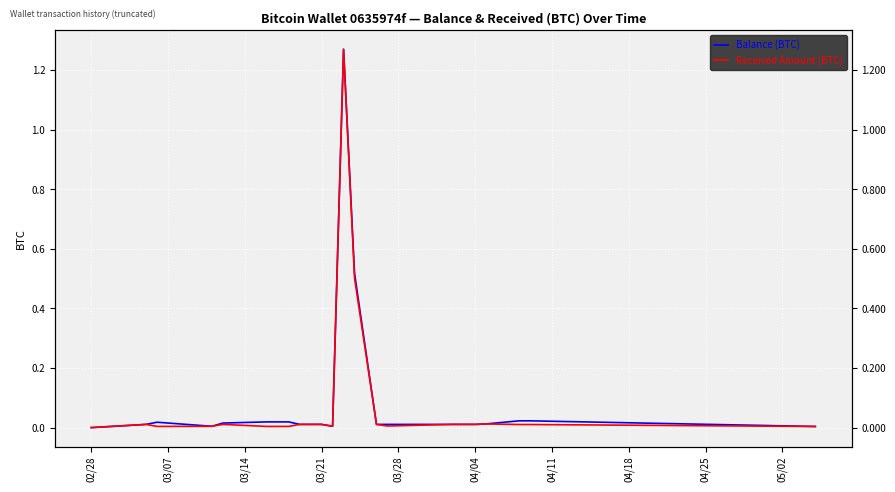

True or false: Received Amount (BTC) has more than 1 points higher than both neighbors.

True